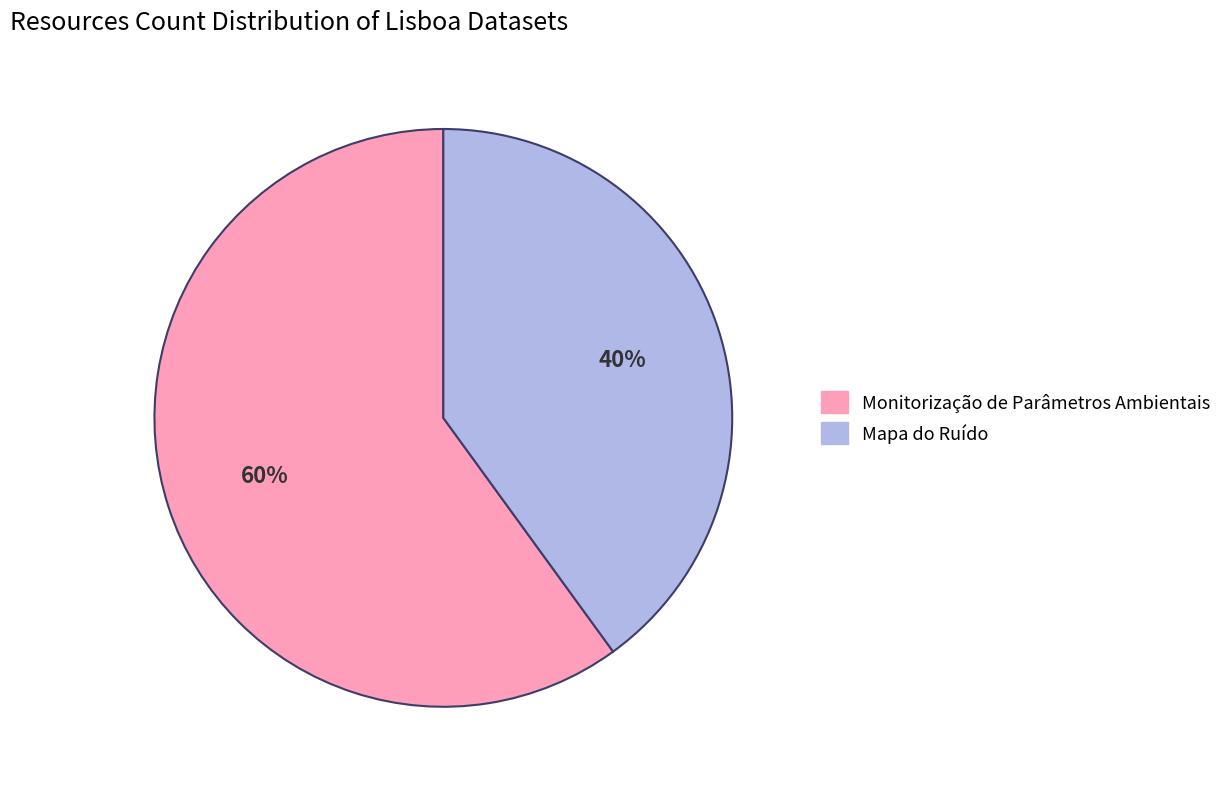

Which has a higher value, Mapa do Ruído or Monitorização de Parâmetros Ambientais?

Monitorização de Parâmetros Ambientais